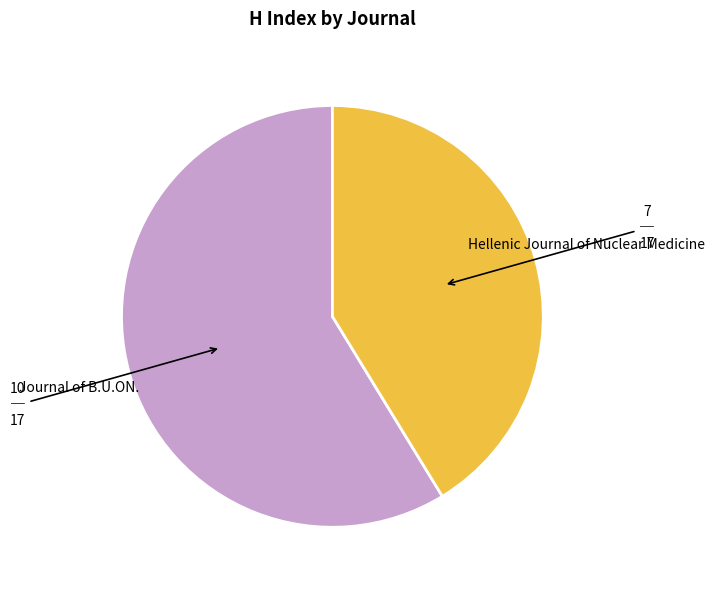

What is the ratio of the value at Journal of B.U.ON. to the value at Hellenic Journal of Nuclear Medicine?

1.4